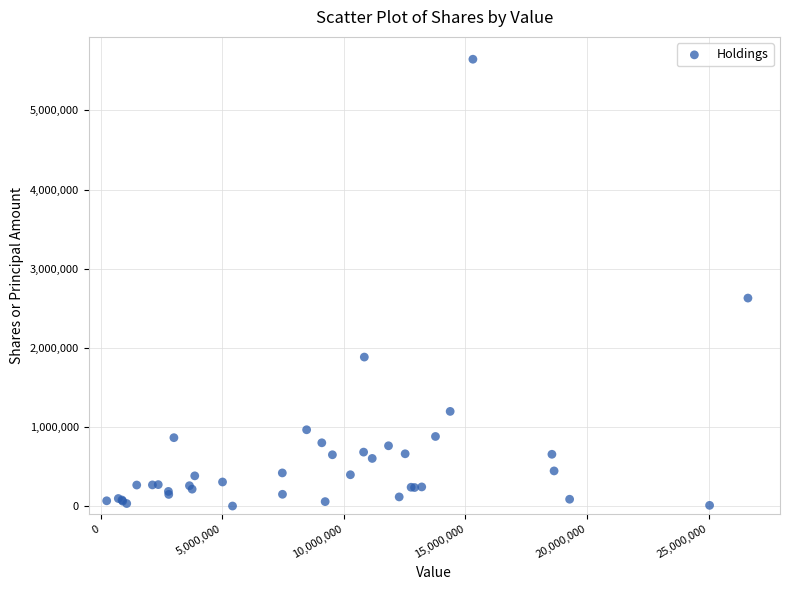

What Y value in the scatter plot is closest to 2824855?

2629856